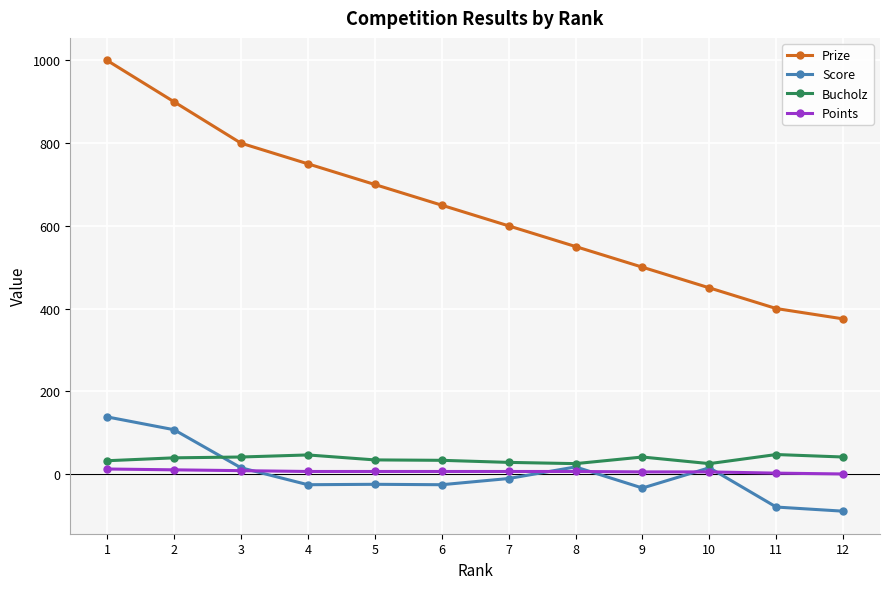

True or false: Prize has more than 1 points higher than both neighbors.

False